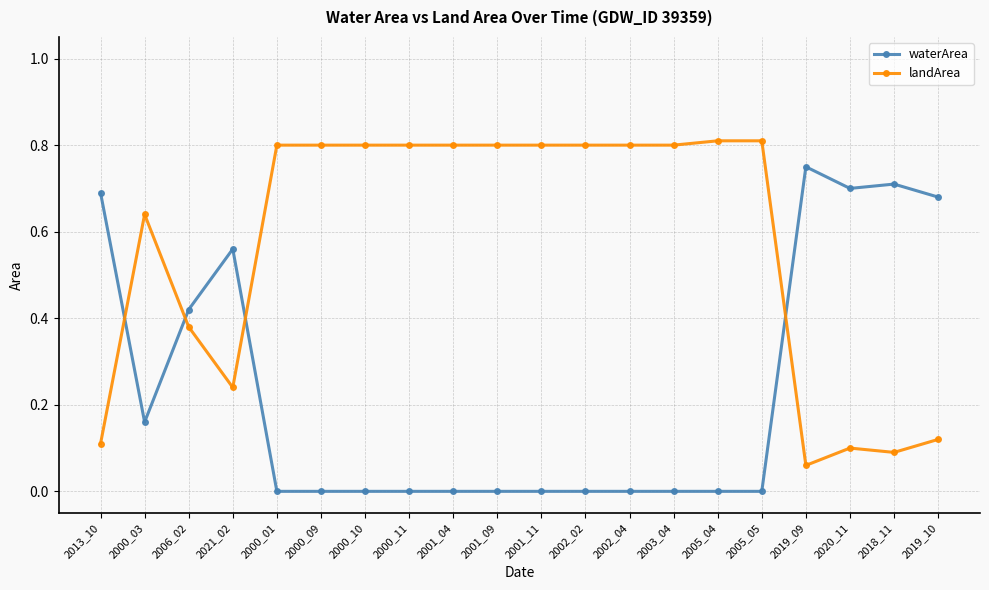

How many lines are shown in the chart?

2